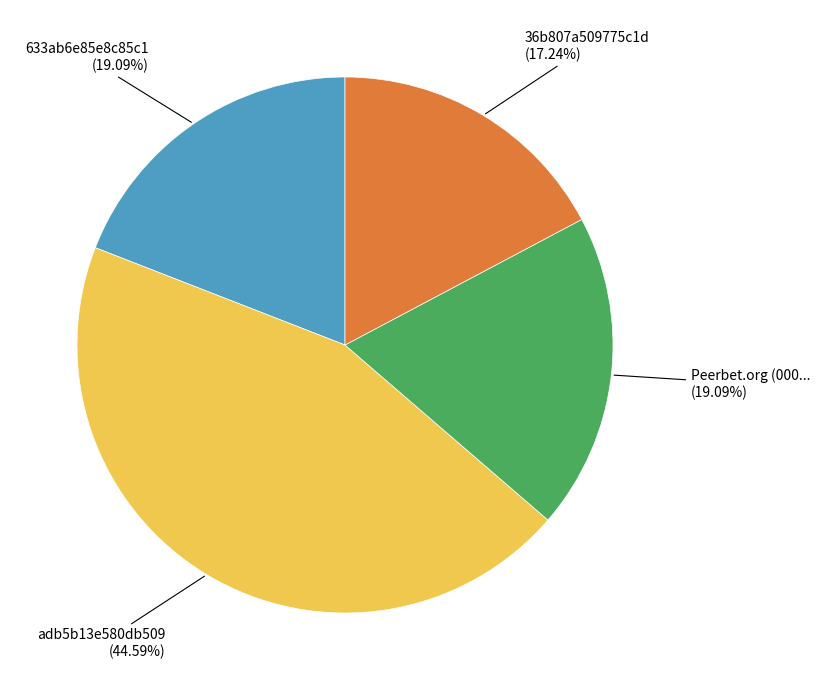

Is there any slice that represents more than half of the pie?

No